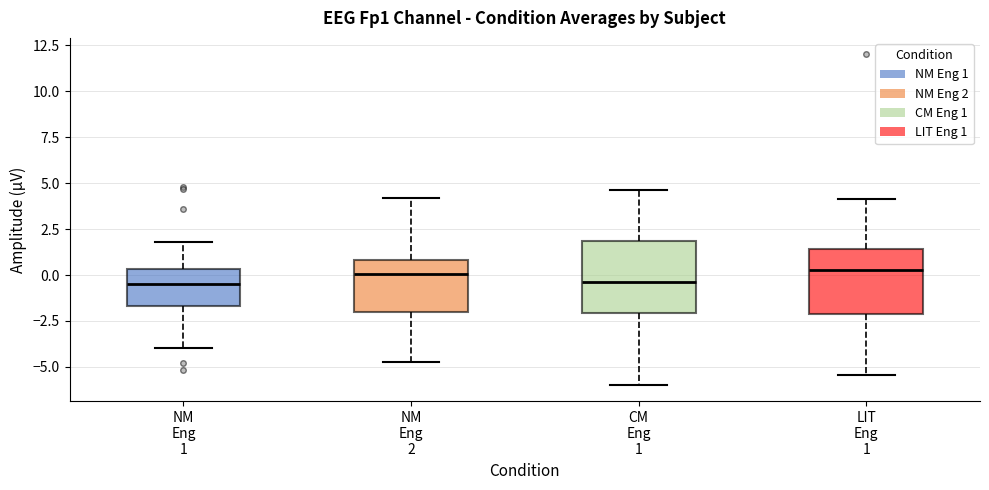

Where does the upper whisker of the box for CM Eng 1 end on the y-axis? The values are not printed on the chart, so give them approximately, as read against the axis.

4.5